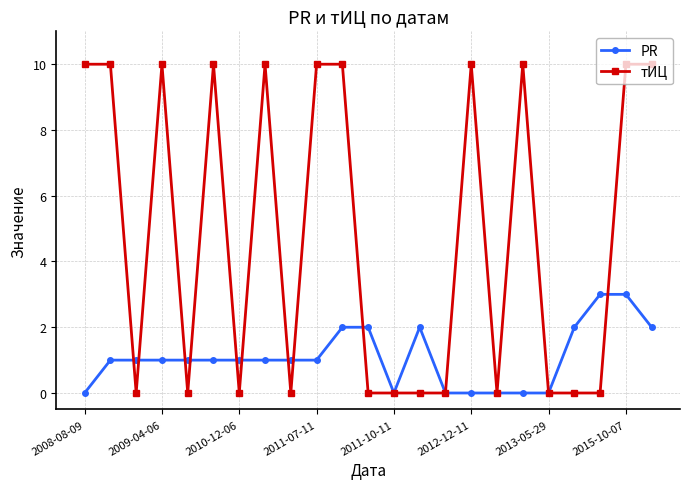

Which series has the largest range (max minus min)?

тИЦ